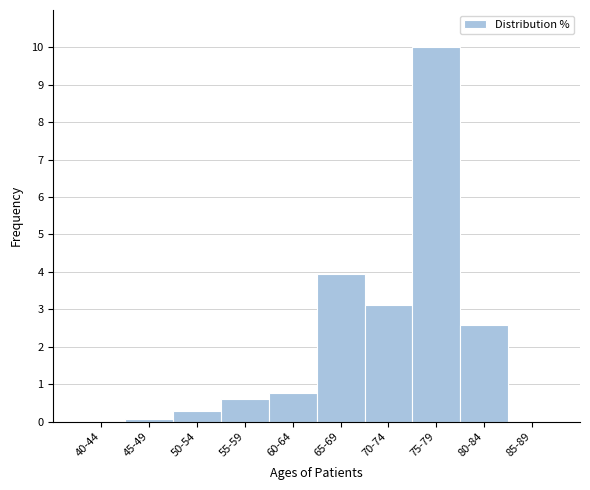

At which label is the value closest to 5?

65-69